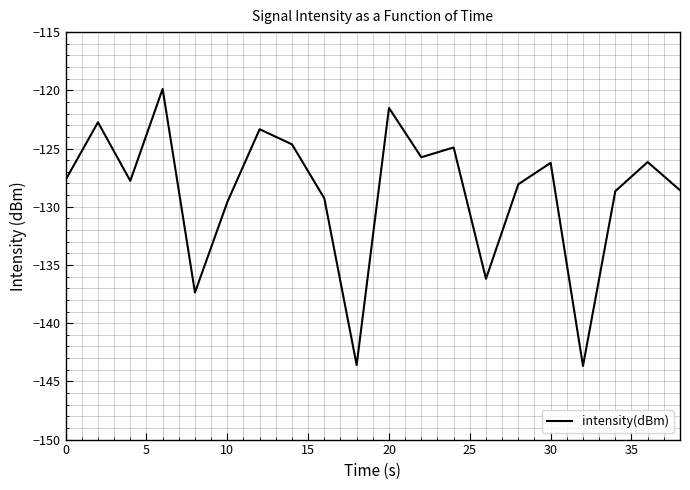

What is the maximum value shown in the chart?

-119.9